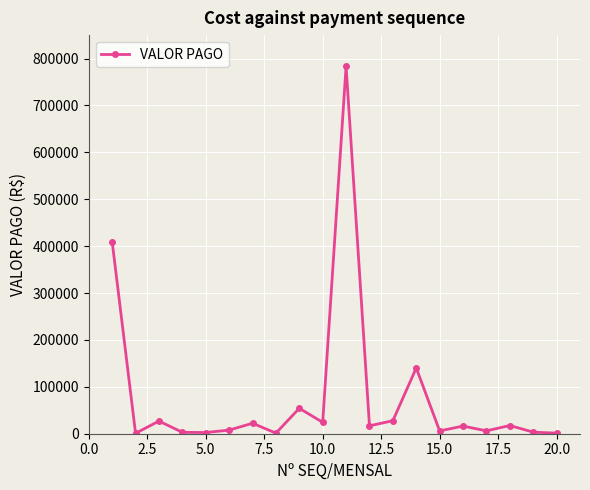

What is the value of the 1st point from the left?

409516.7